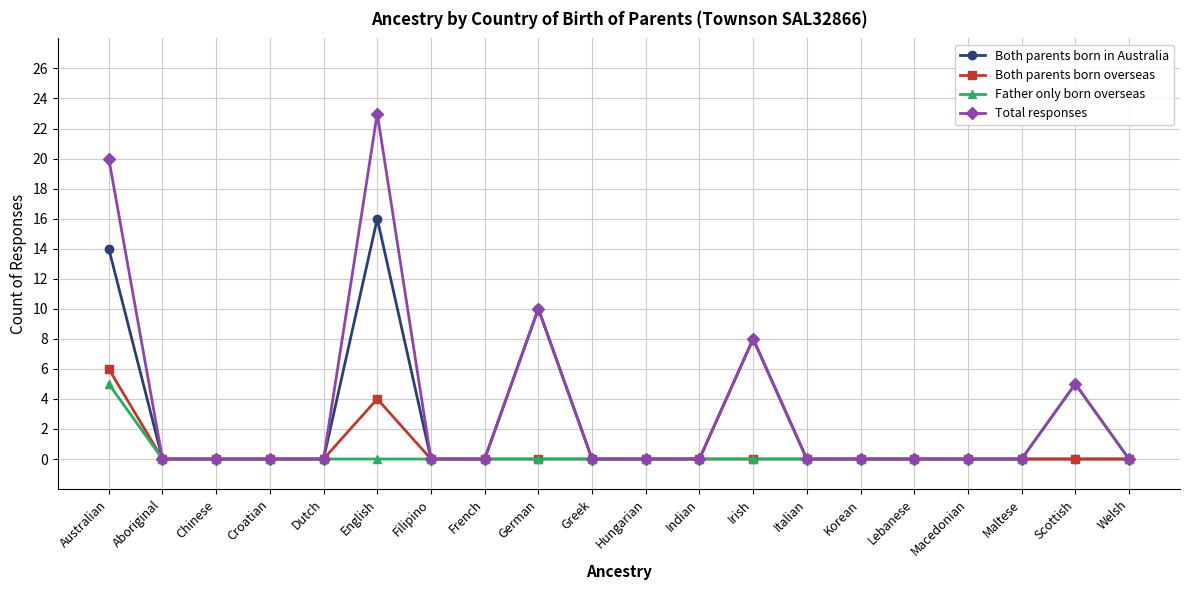

At which category is the sum across all series the highest?

Australian